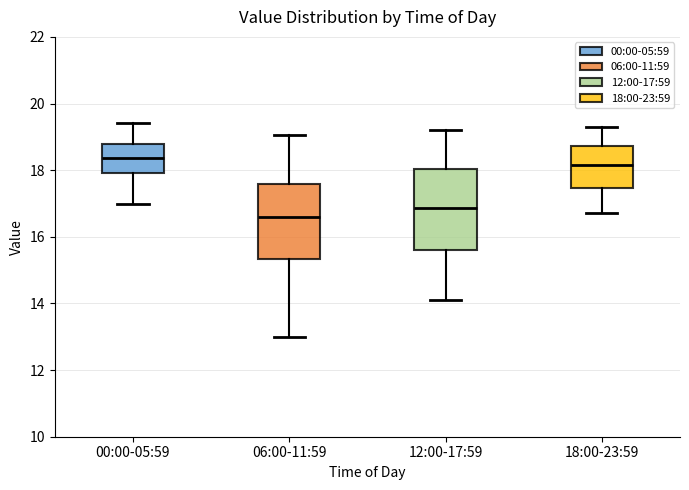

Where does the upper whisker of the box for 12:00-17:59 end on the y-axis? The values are not printed on the chart, so give them approximately, as read against the axis.

19.2